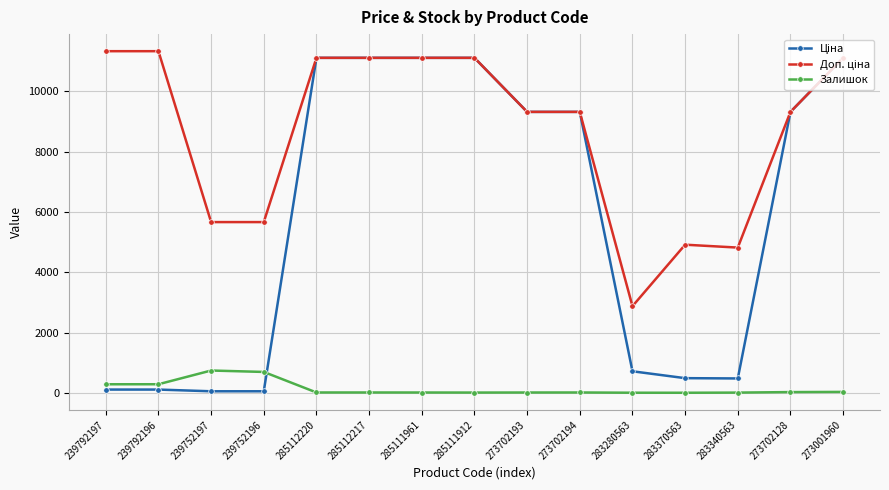

What is the maximum value shown in the chart?

11334.0